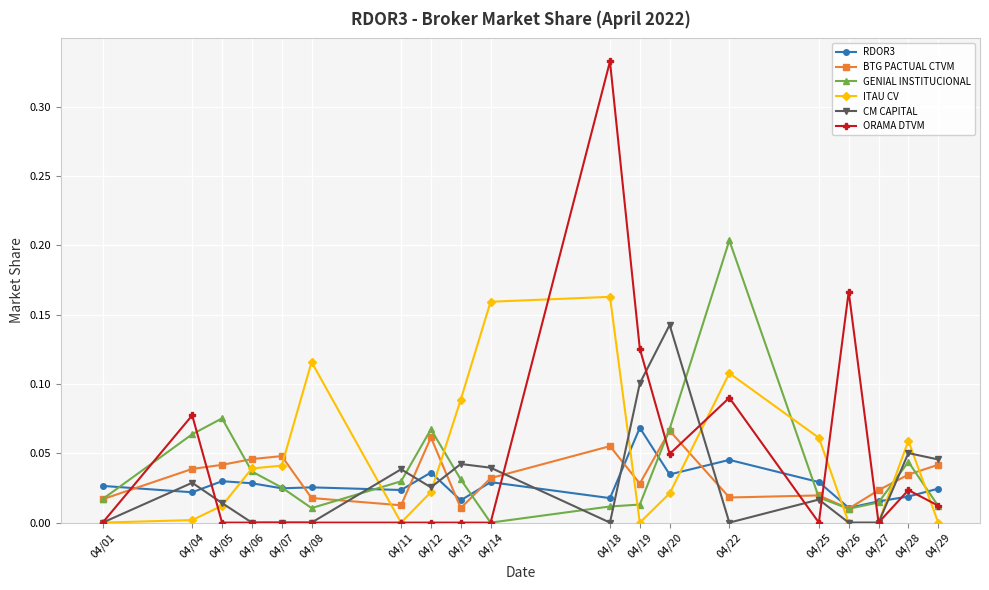

Which series has the widest spread of values?

ORAMA DTVM